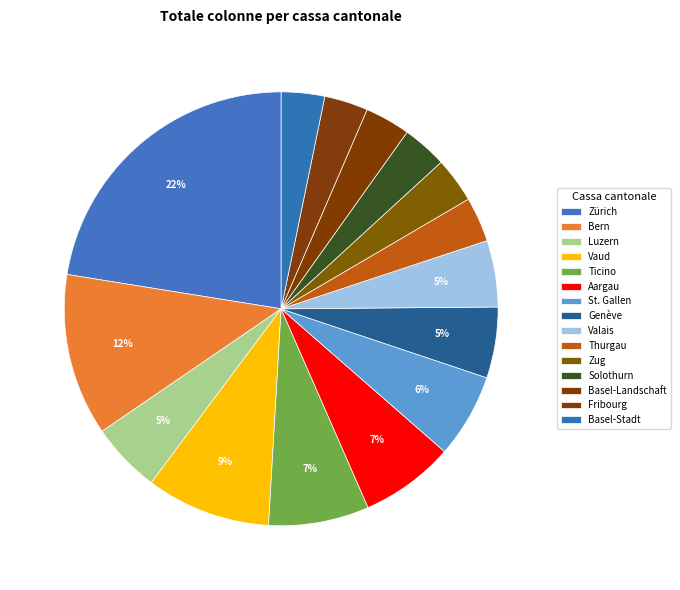

How many segments does this pie chart have?

15